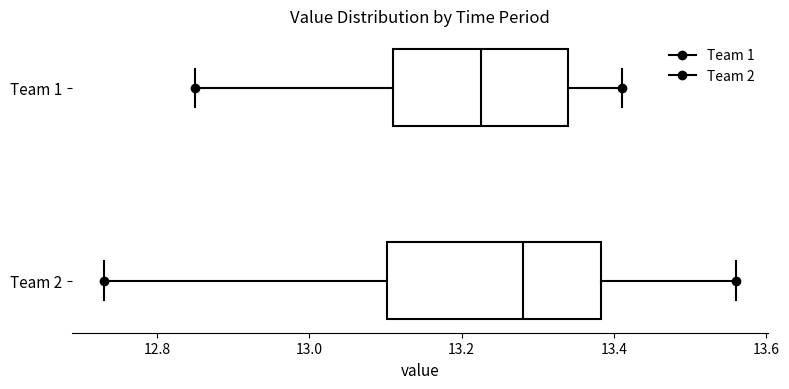

Reading bottom to top, transcribe this box plot: for each box, give where its median line is, the range the box spans, and where its two whiskers end, as read against the x-axis. The values are not printed on the chart, so give them approximately, as read against the axis.

Team 2: median 13.28, box 13.10 to 13.38, whiskers 12.74 to 13.56
Team 1: median 13.22, box 13.12 to 13.34, whiskers 12.86 to 13.42